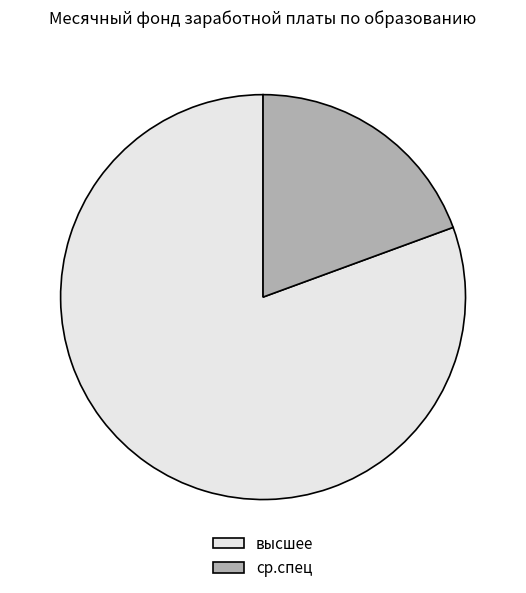

Do ср.спец and высшее together represent more than half of the pie?

Yes